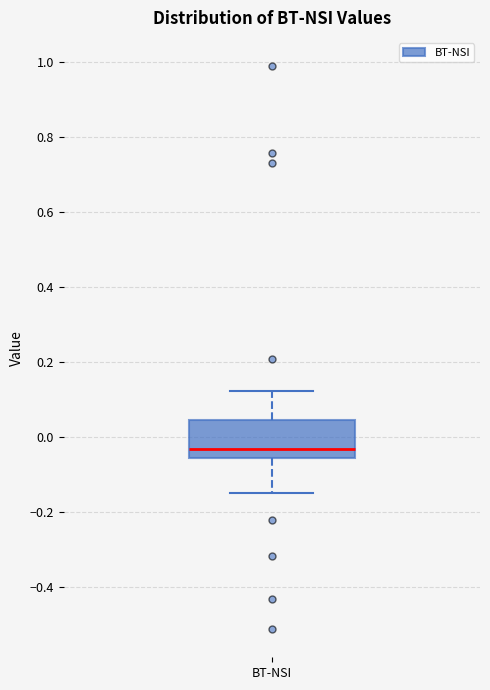

Read this box plot against the y-axis: the position of the median line, the range covered by the box, and the ends of both whiskers. The values are not printed on the chart, so give them approximately, as read against the axis.

median -0.04, box -0.06 to 0.04, whiskers -0.16 to 0.12